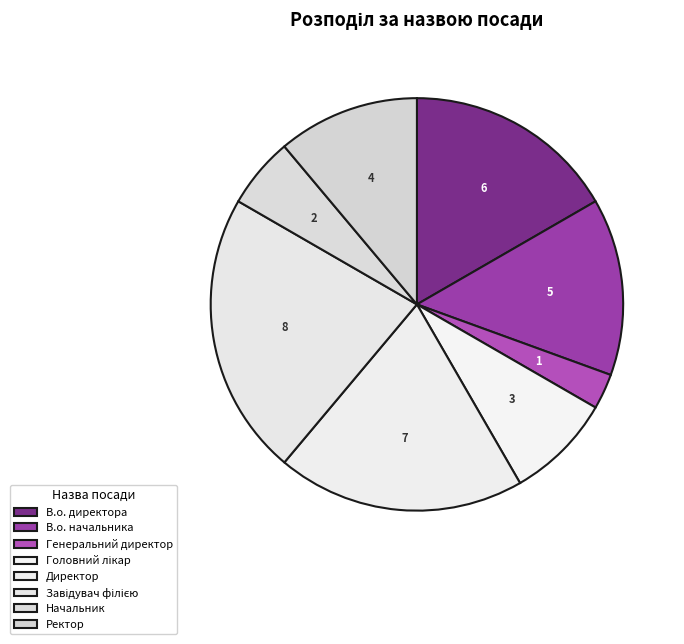

Count the number of slices in the pie.

8